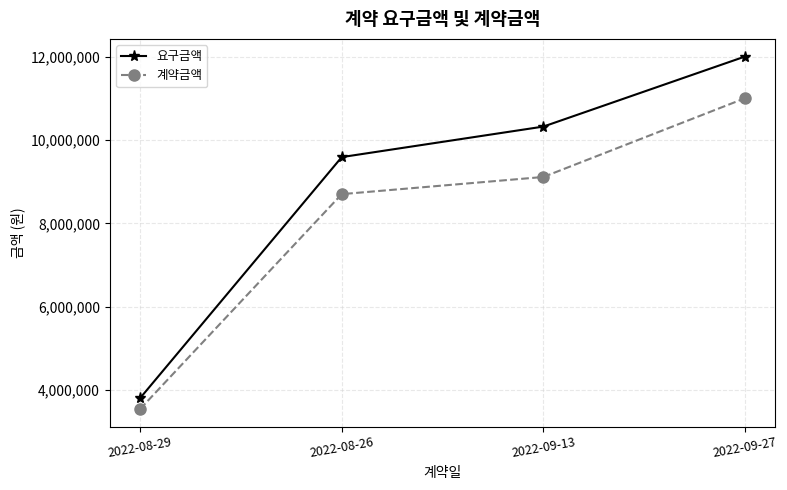

Is it true that 요구금액 equals 3253041 at 2022-08-26?

False